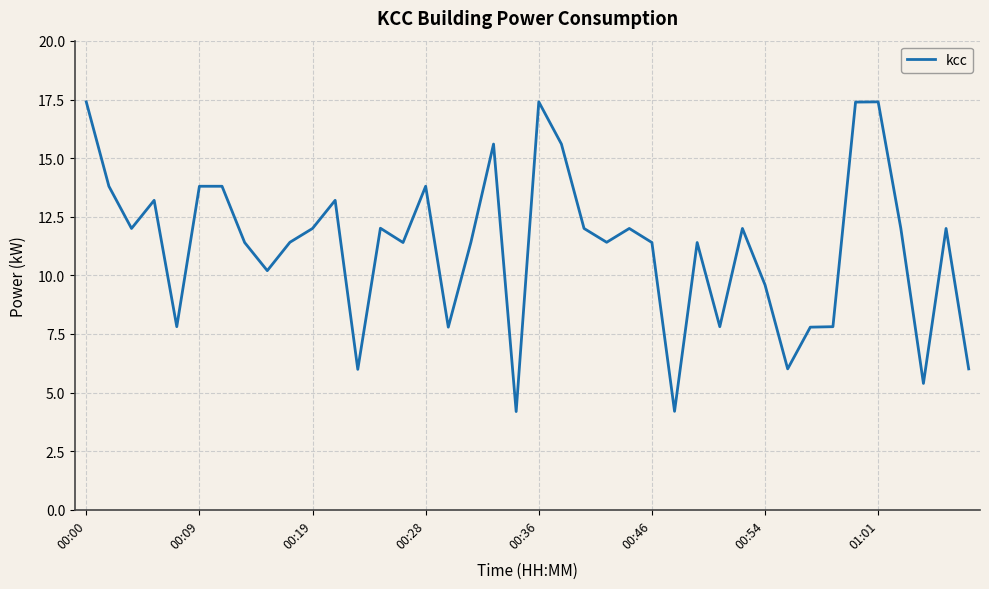

What is the maximum value shown in the chart?

17.4